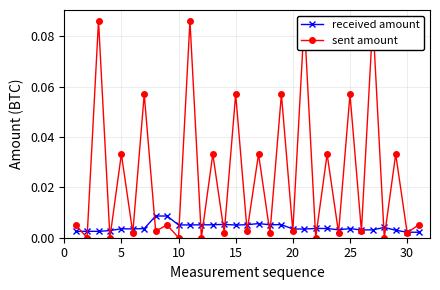

True or false: received amount has more than 1 points higher than both neighbors.

True